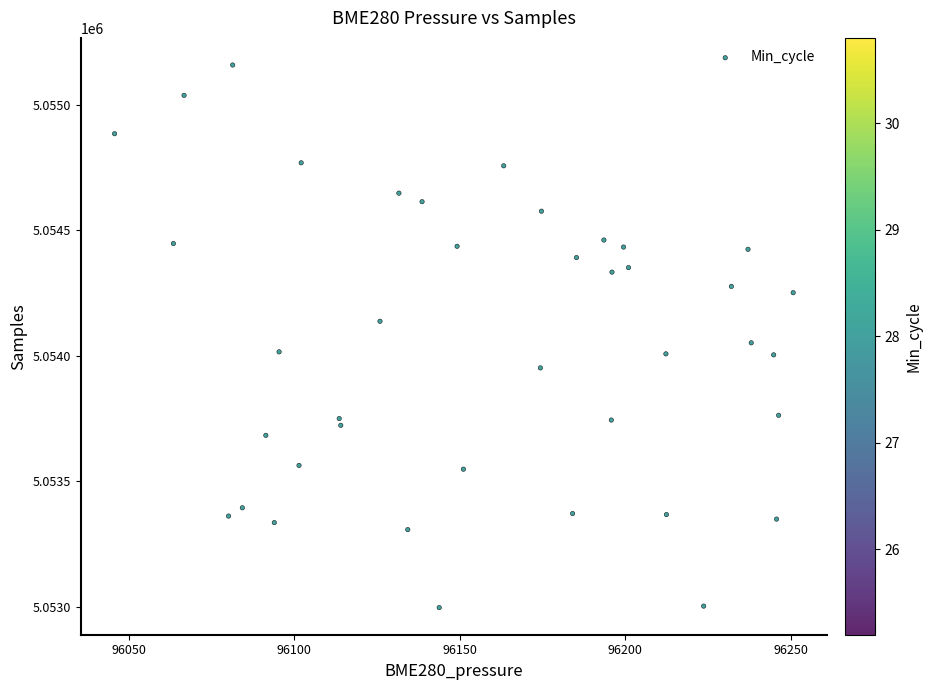

What Y value in the scatter plot is closest to 5054078?

5054052